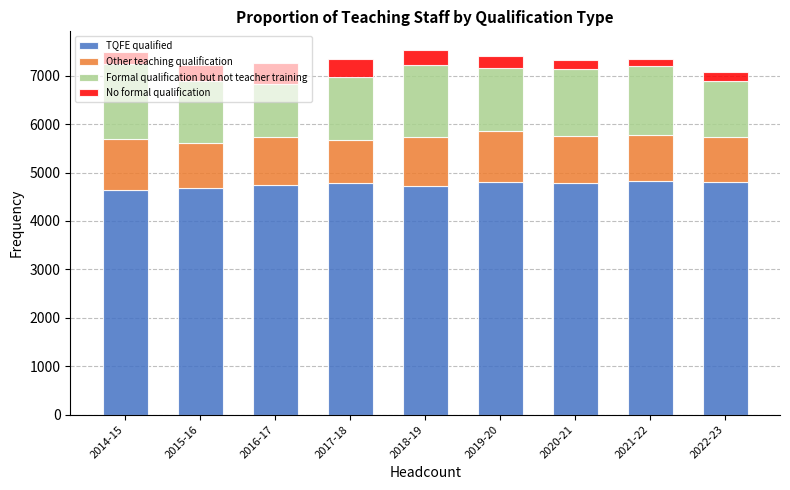

What is the total value across all series at 2020-21?

7327